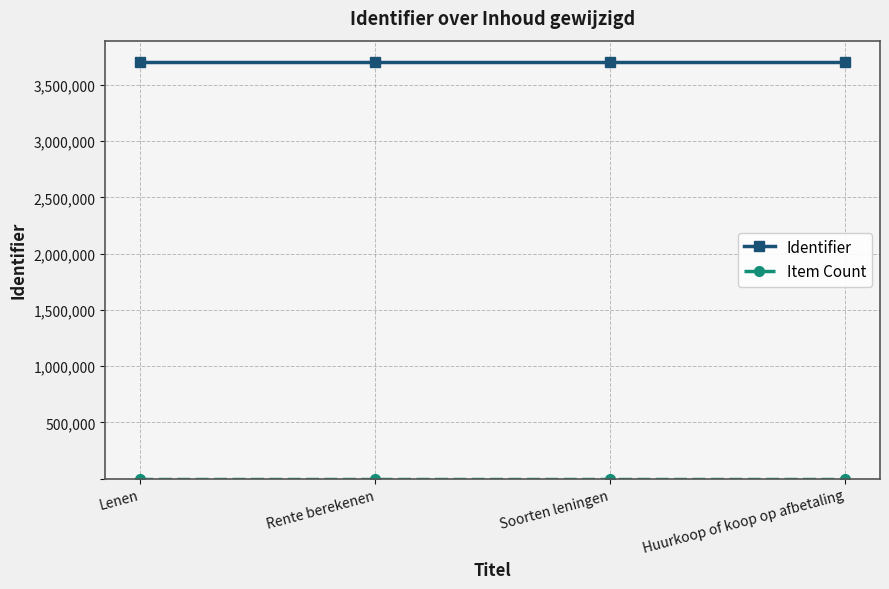

What is the greatest value displayed?

3707003